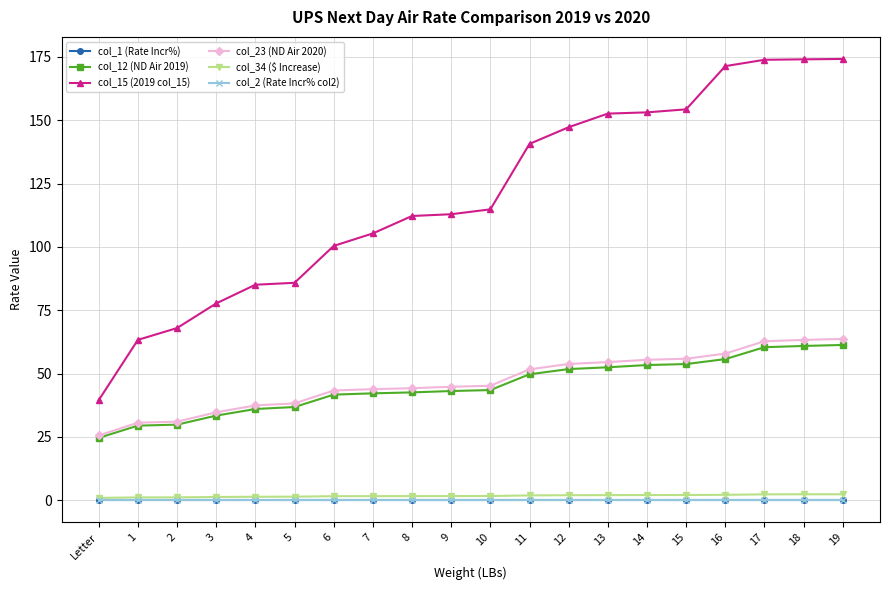

What are all the series names shown in the legend?

col_1 (Rate Incr%), col_12 (ND Air 2019), col_15 (2019 col_15), col_23 (ND Air 2020), col_34 ($ Increase), col_2 (Rate Incr% col2)